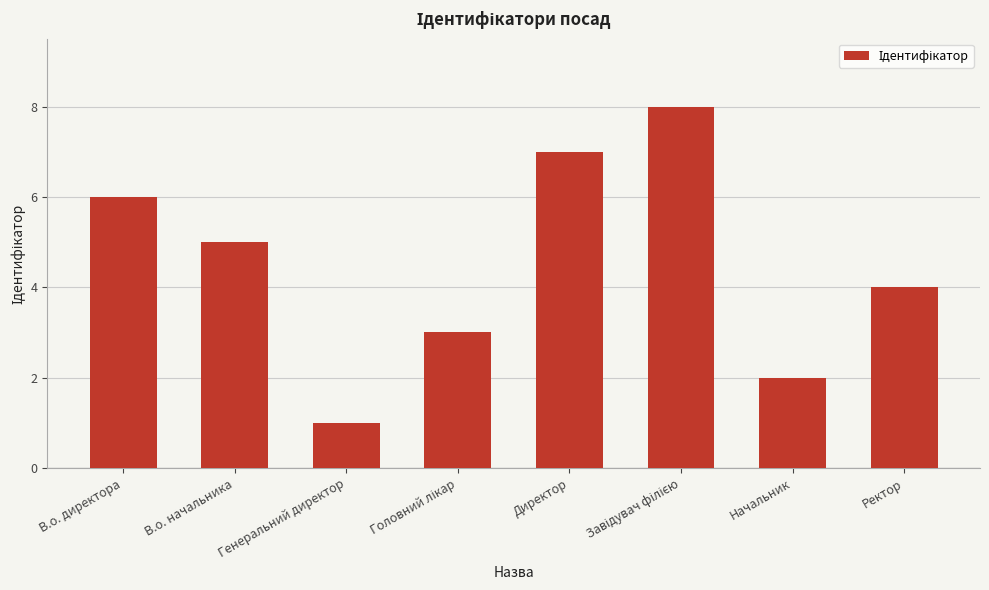

What is the sum of the values at Ректор and Начальник?

6